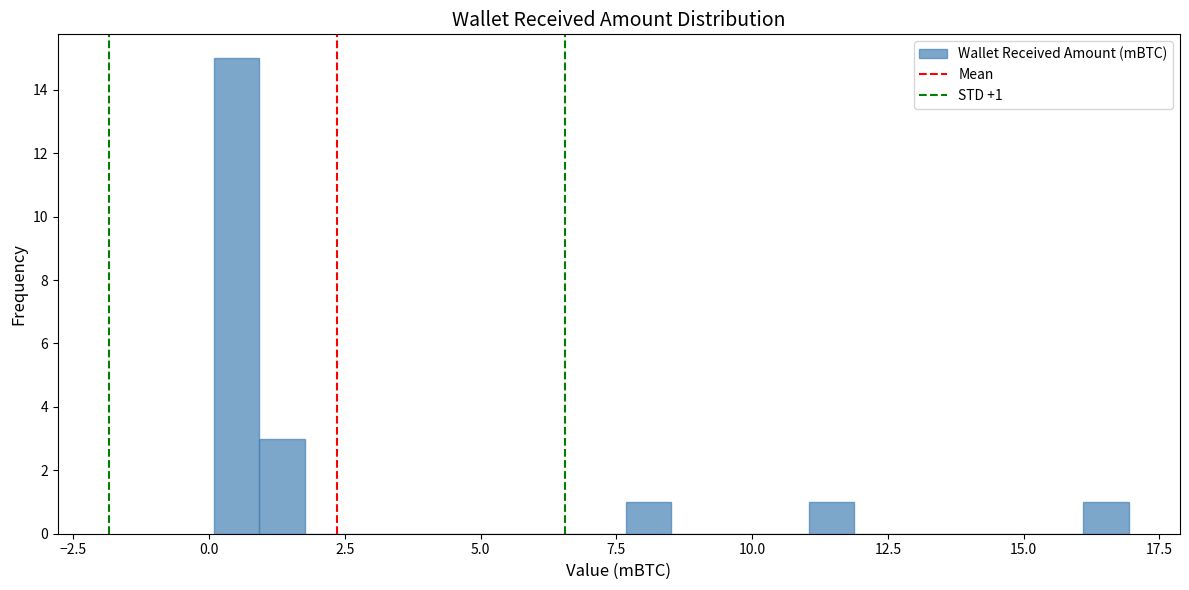

Read against the x-axis, roughly where is the centre of the tallest bar?

0.5